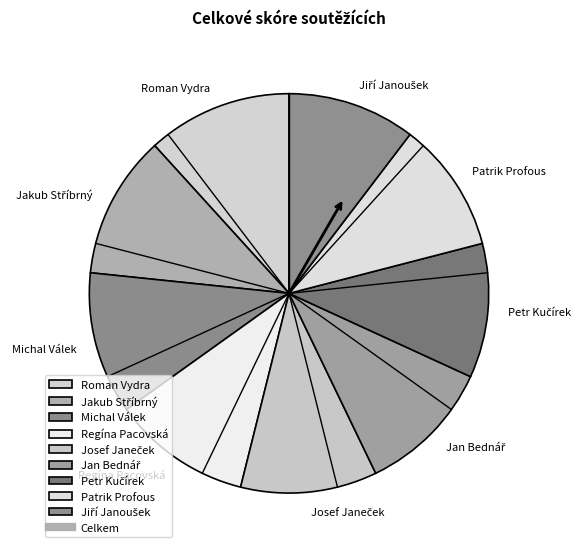

The Roman Vydra slice represents 12% of the pie. True or false?

True